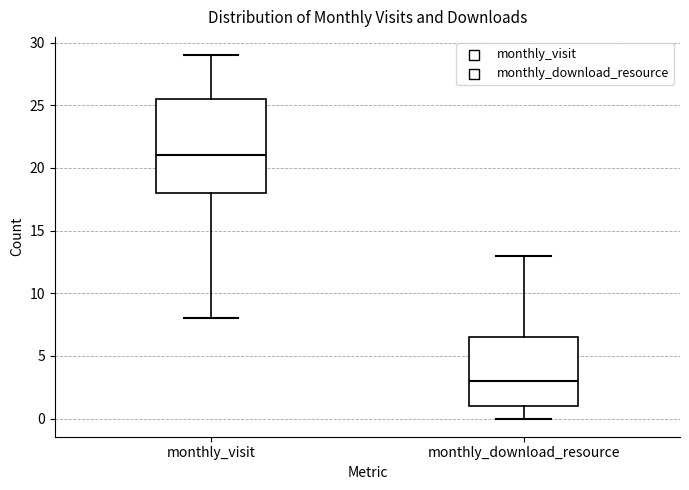

Comparing the boxes themselves (not the whiskers), which one is the tallest?

monthly_visit